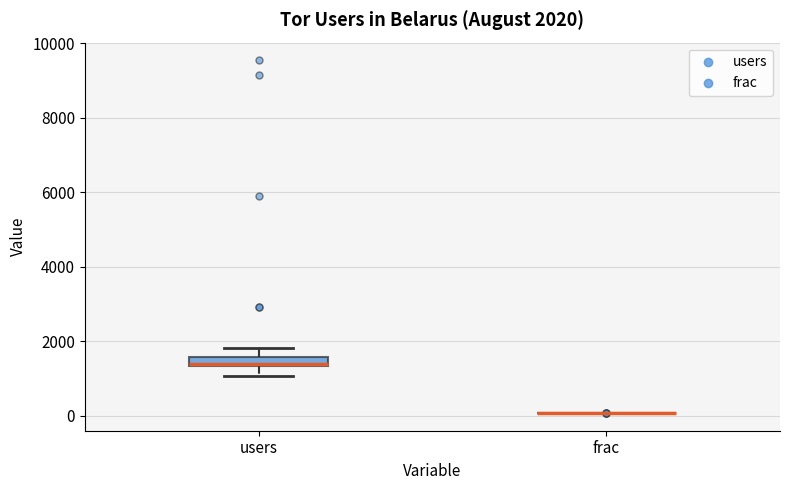

Which box is the tallest, from its lower edge to its upper edge?

users